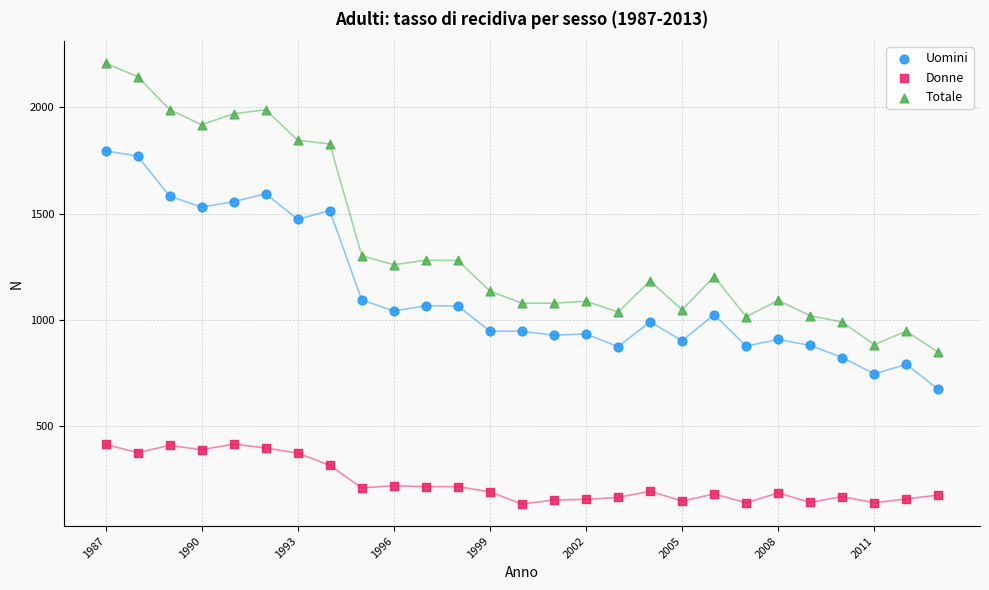

Across all data points, what is the range of Y values (max minus min)?

2076